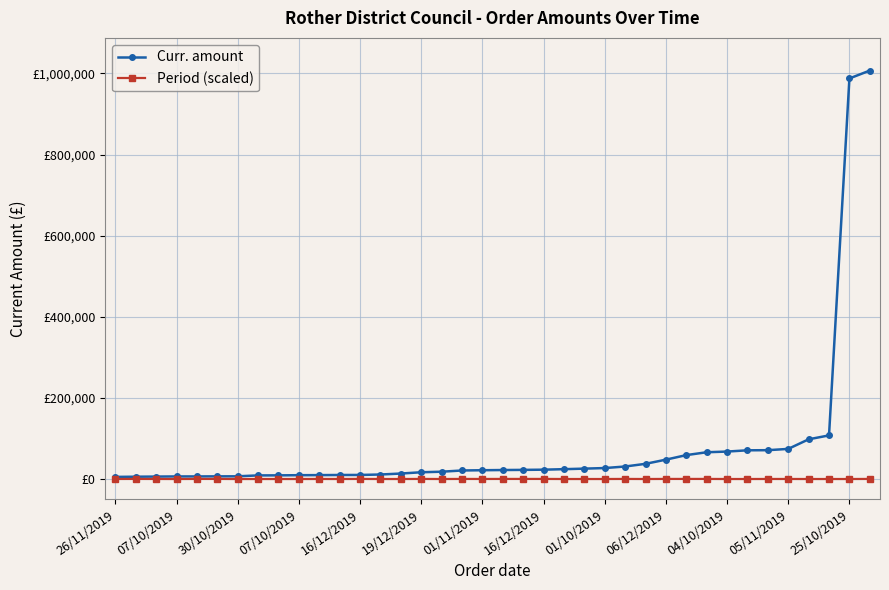

What is the difference between the maximum and minimum values in the Curr. amount series?

1001728.4